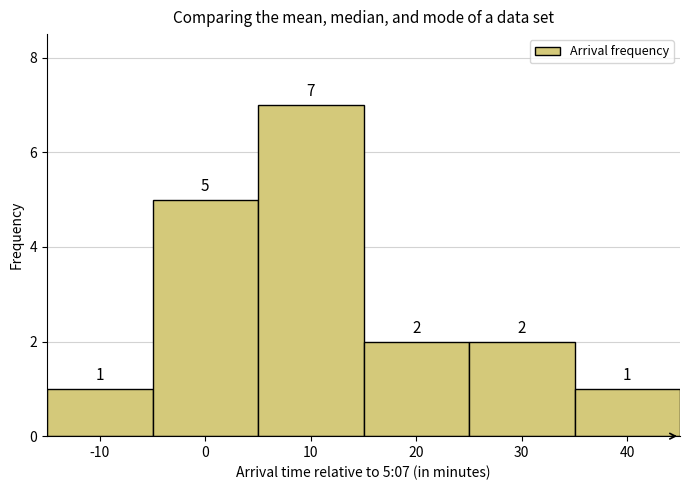

Which range on the x-axis has the tallest bar?

5 to 15